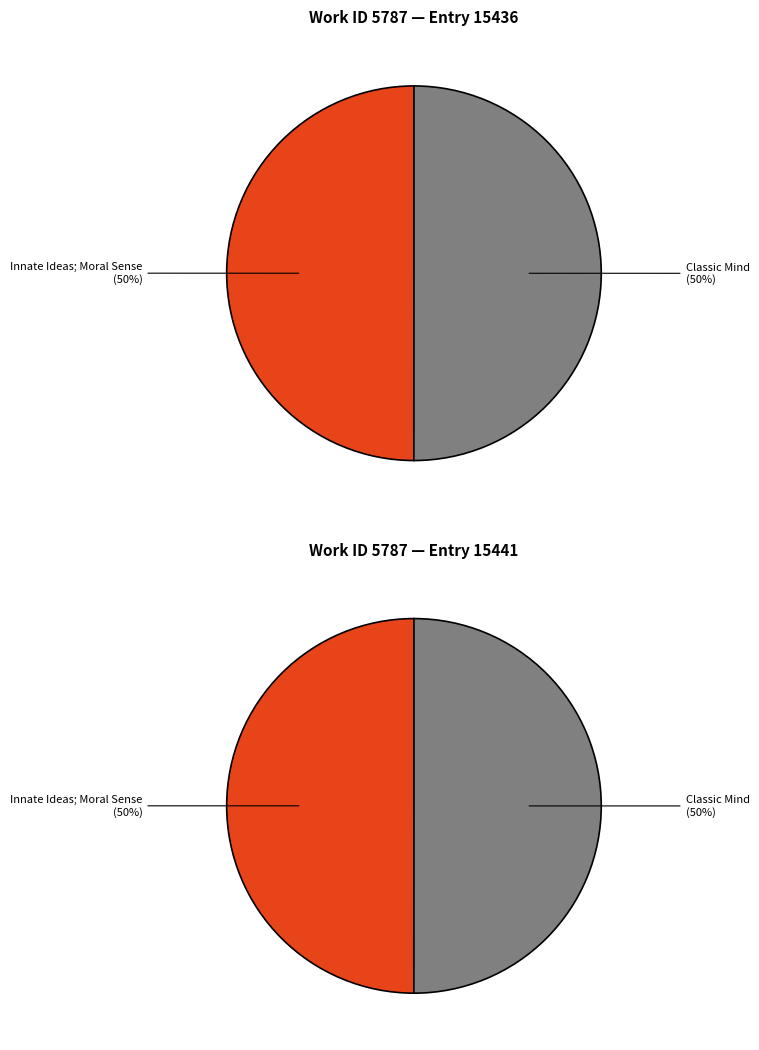

To the nearest percent, what portion does Classic Mind represent?

50%